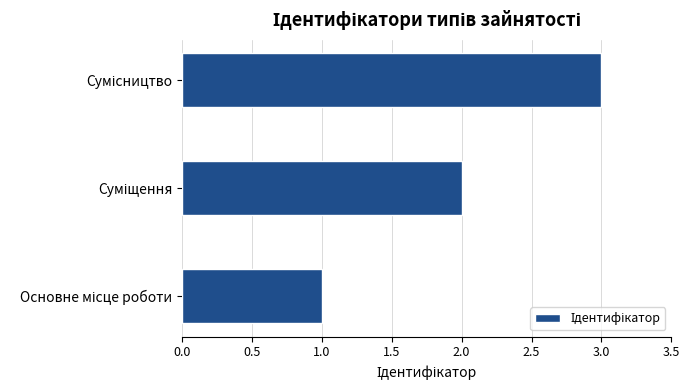

What is the maximum value shown in the chart?

3